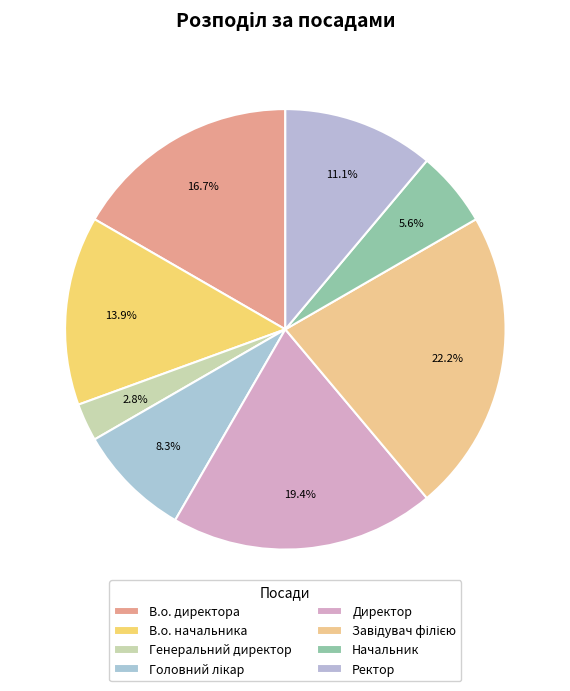

What percentage do В.о. директора and Директор together represent?

36.1%